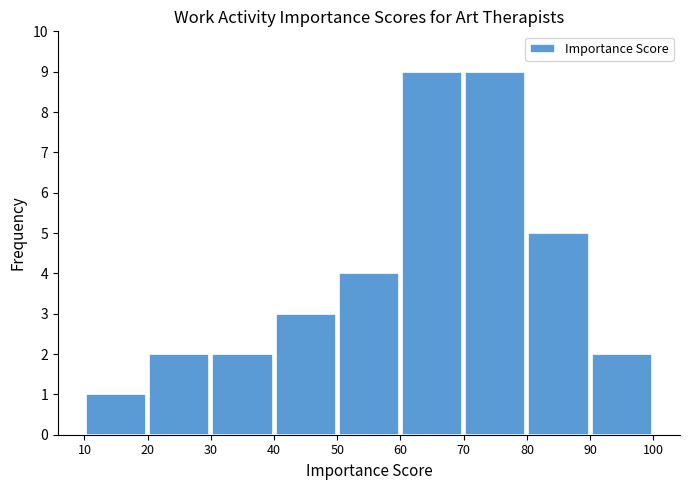

Reading left to right, transcribe this chart: for each bar, give the range it covers on the x-axis and its height. The values are not printed on the chart, so give them approximately, as read against the axis.

10 to 20: 1
20 to 30: 2
30 to 40: 2
40 to 50: 3
50 to 60: 4
60 to 70: 9
70 to 80: 9
80 to 90: 5
90 to 100: 2